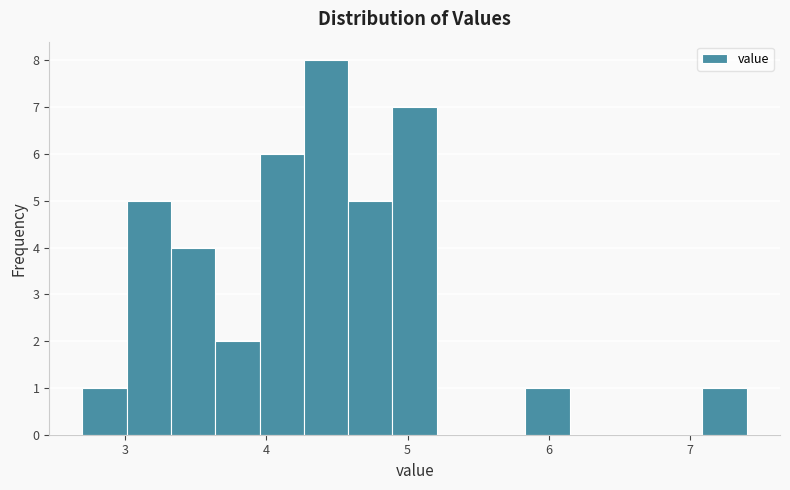

Read against the x-axis, roughly where is the centre of the tallest bar?

4.4